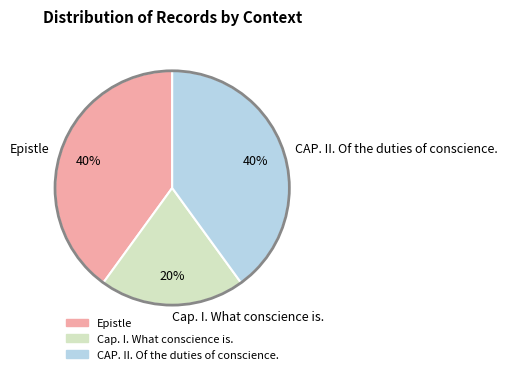

Do Cap. I. What conscience is. and CAP. II. Of the duties of conscience. together represent more than half of the pie?

Yes